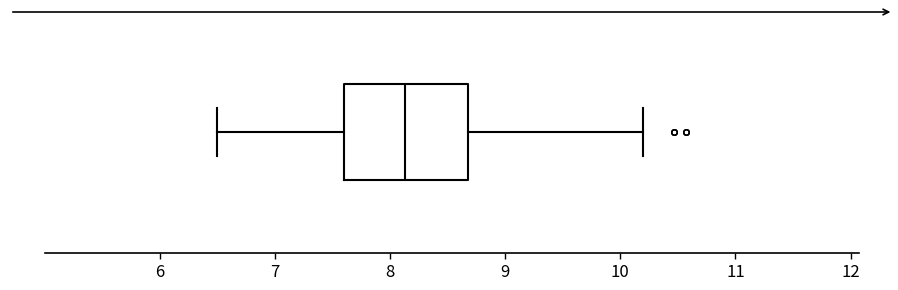

Where is the right edge of the box on the x-axis? The values are not printed on the chart, so give them approximately, as read against the axis.

8.7